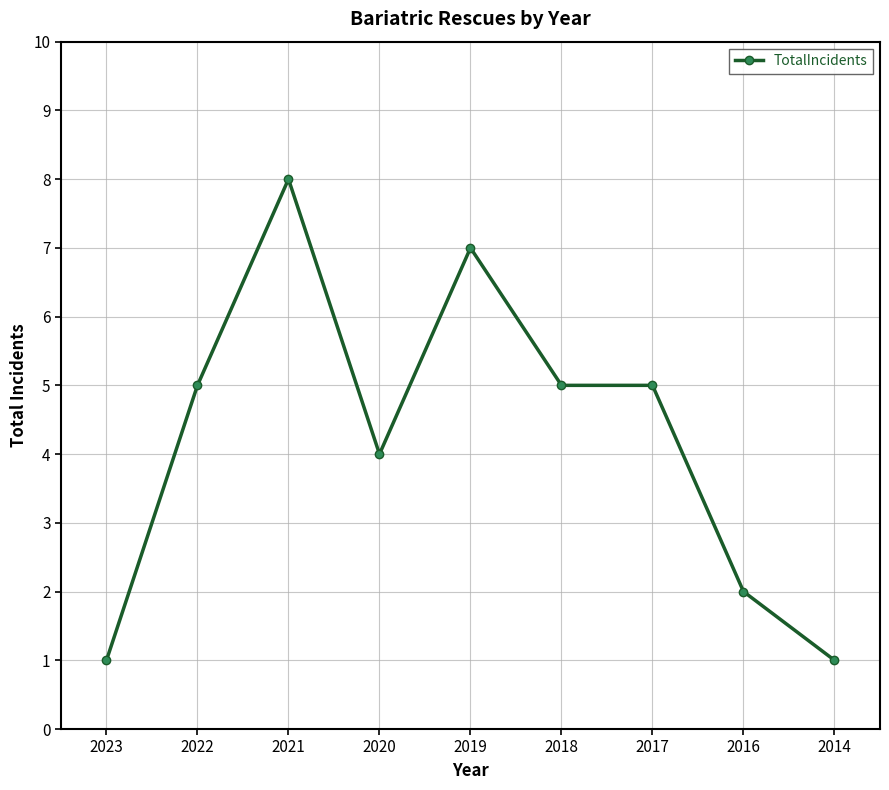

The value at 2023 is 2. True or false?

False